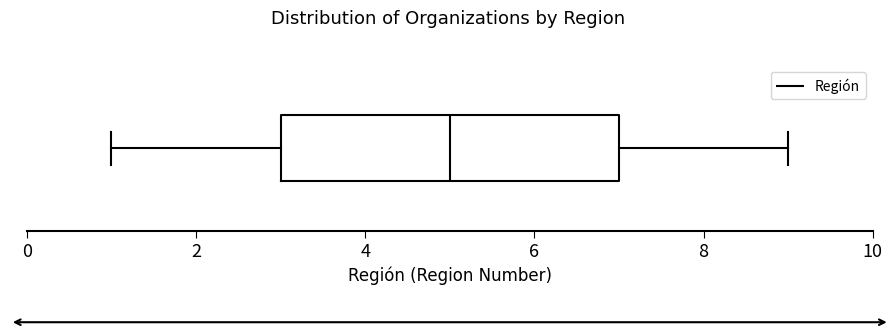

Read this box plot against the x-axis: the position of the median line, the range covered by the box, and the ends of both whiskers. The values are not printed on the chart, so give them approximately, as read against the axis.

median 5, box 3 to 7, whiskers 1 to 9